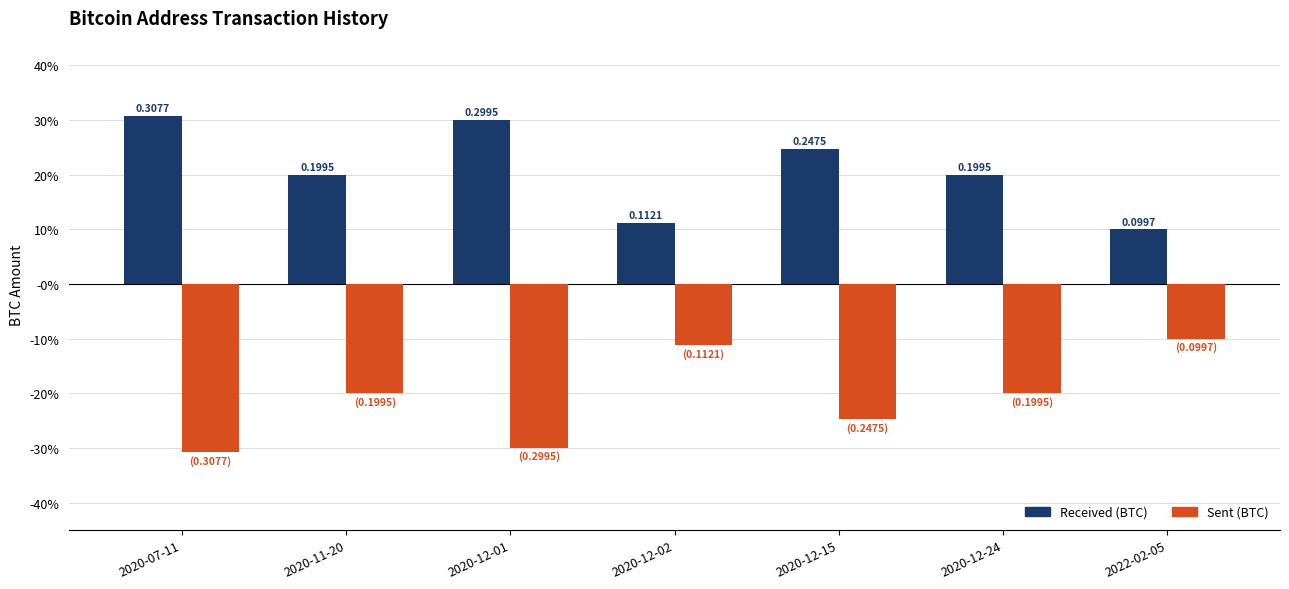

True or false: Received (BTC) has a value of 0.2 at 2020-12-24.

True